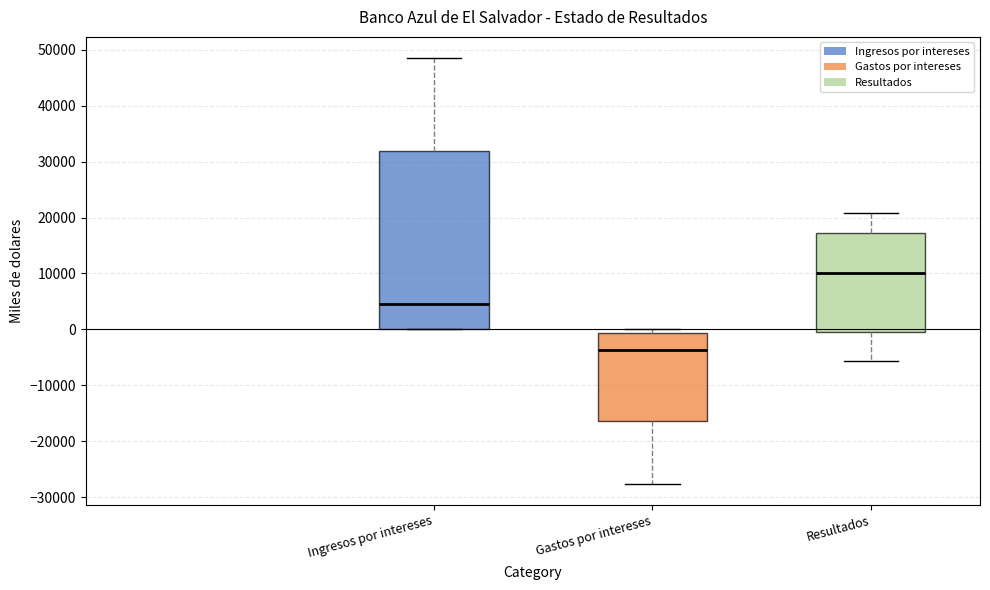

Reading left to right, transcribe this box plot: for each box, give where its median line is, the range the box spans, and where its two whiskers end, as read against the y-axis. The values are not printed on the chart, so give them approximately, as read against the axis.

Ingresos por intereses: median 5000, box 0 to 32000, whiskers 0 to 49000
Gastos por intereses: median -4000, box -16000 to -1000, whiskers -28000 to 0
Resultados: median 10000, box 0 to 17000, whiskers -6000 to 21000